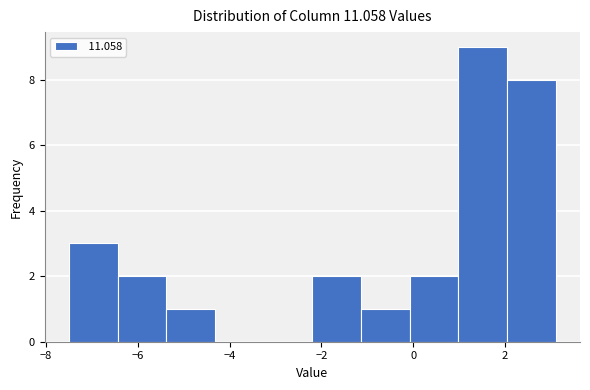

Which range on the x-axis has the tallest bar?

0.98 to 2.04